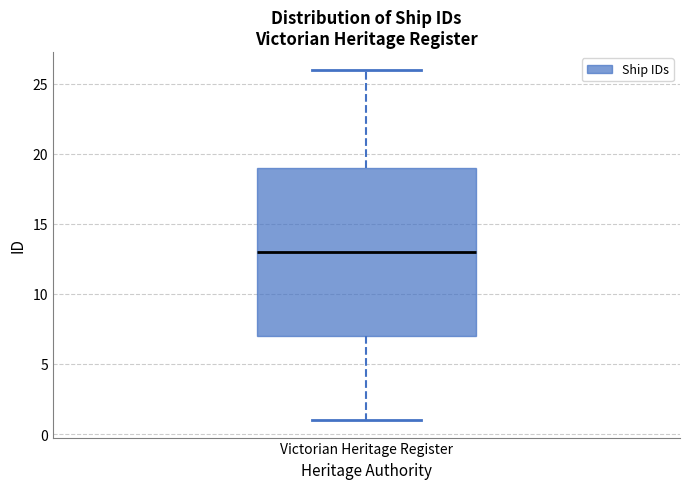

Transcribe this box plot: give where the median line is, the range the box spans, and where the two whiskers end, as read against the y-axis. The values are not printed on the chart, so give them approximately, as read against the axis.

median 13, box 7 to 19, whiskers 1 to 26